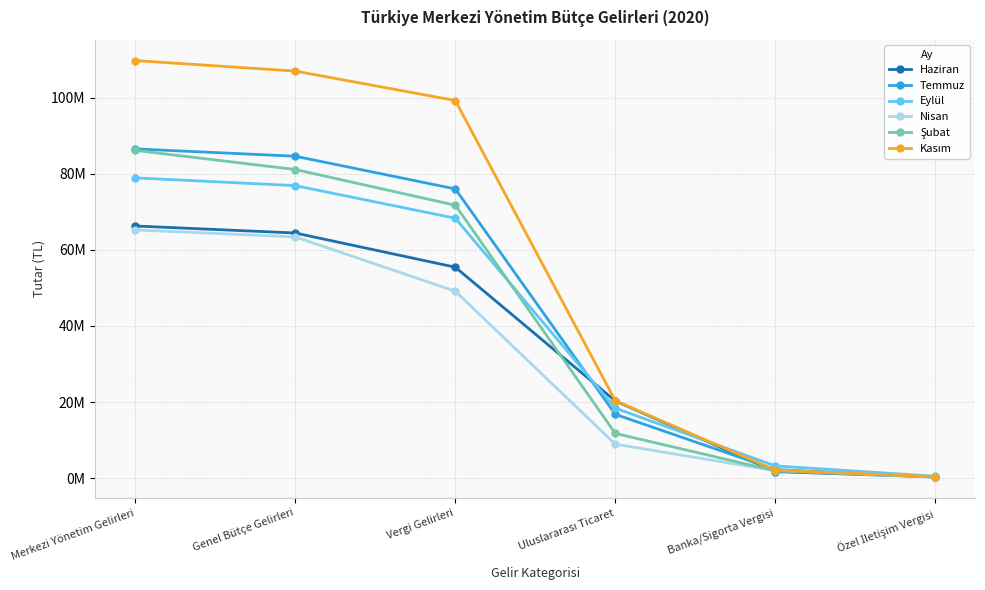

Is this an area chart (filled region under the line)?

No